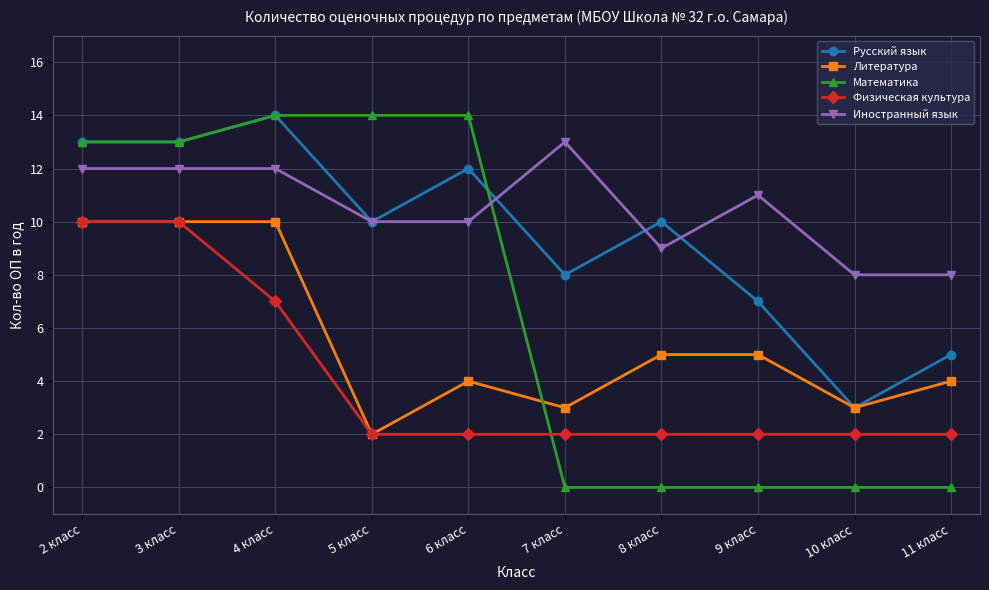

Reading left to right, transcribe all the data shown in this chart.

Русский язык: 13	13	14	10	12	8	10	7	3	5
Литература: 10	10	10	2	4	3	5	5	3	4
Математика: 13	13	14	14	14	0	0	0	0	0
Физическая культура: 10	10	7	2	2	2	2	2	2	2
Иностранный язык: 12	12	12	10	10	13	9	11	8	8